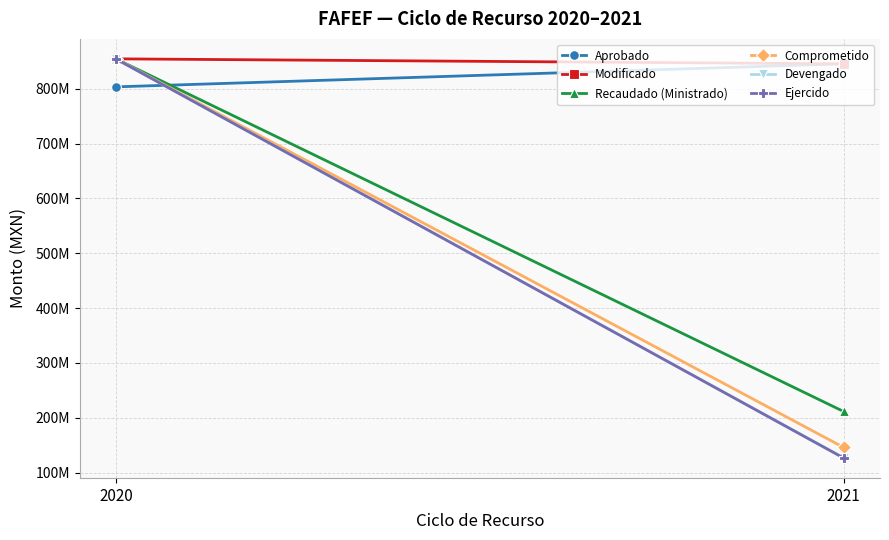

What are all the series names shown in the legend?

Aprobado, Modificado, Recaudado (Ministrado), Comprometido, Devengado, Ejercido